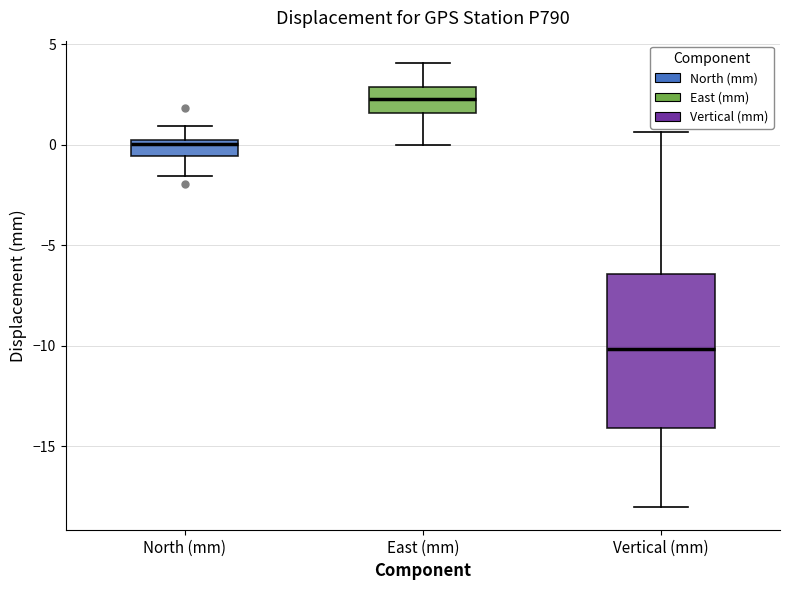

Reading left to right, transcribe this box plot: for each box, give where its median line is, the range the box spans, and where its two whiskers end, as read against the y-axis. The values are not printed on the chart, so give them approximately, as read against the axis.

North (mm): median 0.0 (just below the box's upper edge), box -0.5 to 0.0, whiskers -1.5 to 1.0
East (mm): median 2.5, box 1.5 to 3.0, whiskers 0.0 to 4.0
Vertical (mm): median -10.0, box -14.0 to -6.5, whiskers -18.0 to 0.5